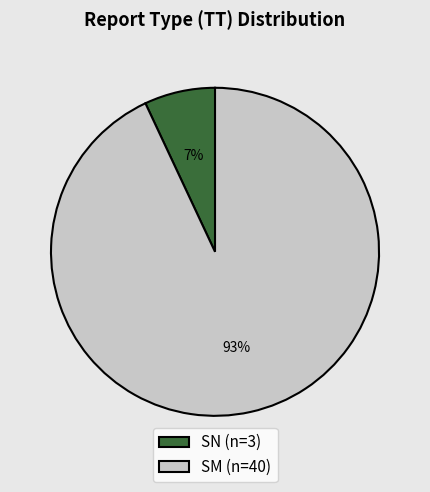

Rank the categories by value from lowest to highest.

SN, SM